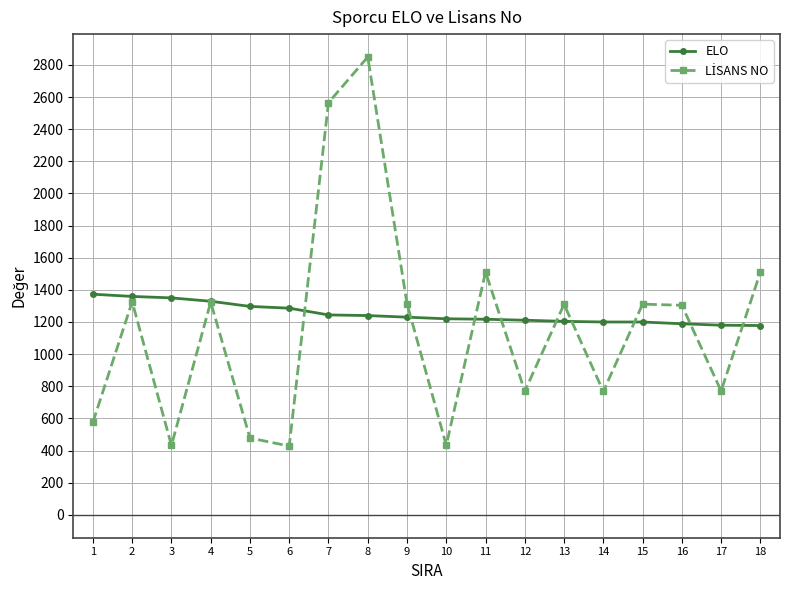

Is it true that ELO equals 1632 at 9?

False